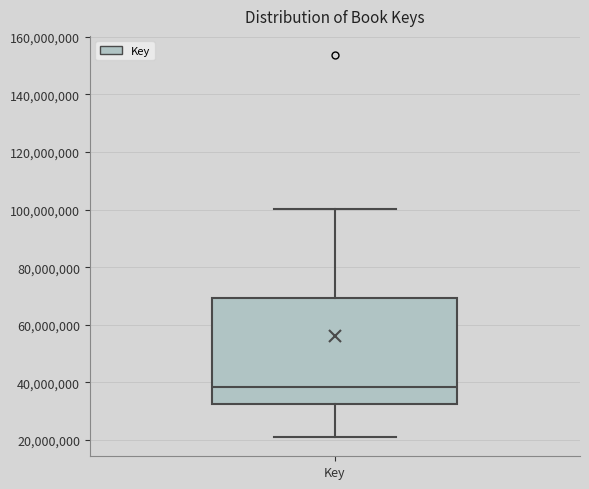

Transcribe this box plot: give where the median line is, the range the box spans, and where the two whiskers end, as read against the y-axis. The values are not printed on the chart, so give them approximately, as read against the axis.

median 38000000, box 32000000 to 70000000, whiskers 20000000 to 100000000